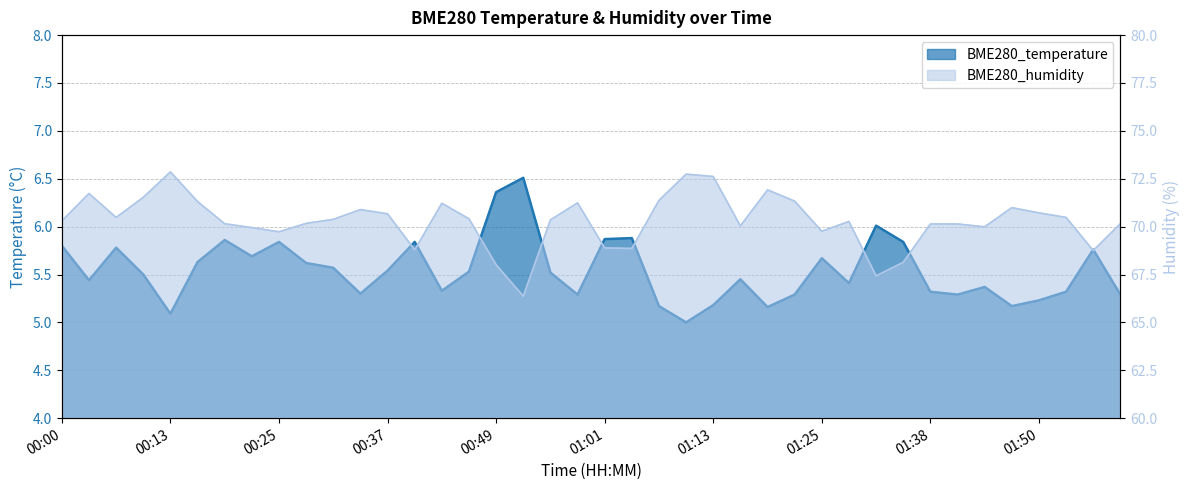

Count the number of categories in the chart.

40